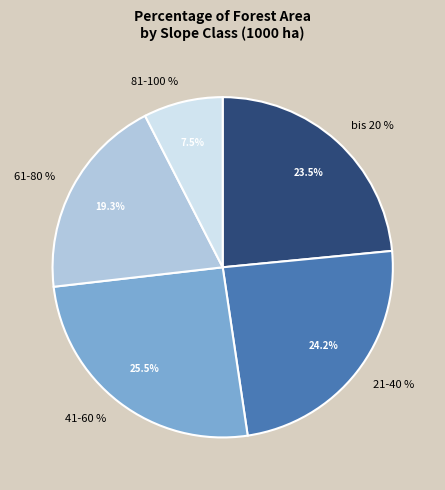

How many slices are in this pie chart?

5